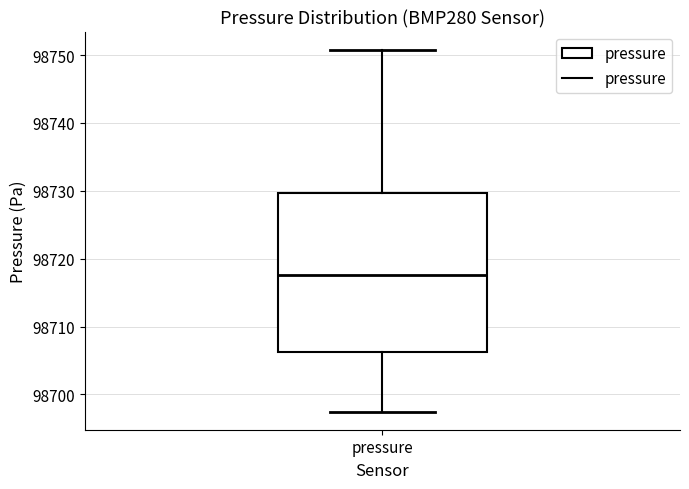

Transcribe this box plot: give where the median line is, the range the box spans, and where the two whiskers end, as read against the y-axis. The values are not printed on the chart, so give them approximately, as read against the axis.

median 98718, box 98706 to 98730, whiskers 98697 to 98751